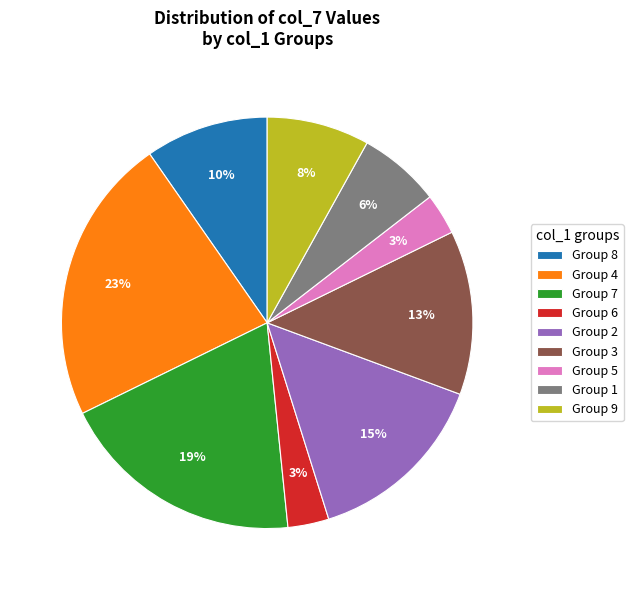

True or false: Group 8 accounts for 1% of the total.

False